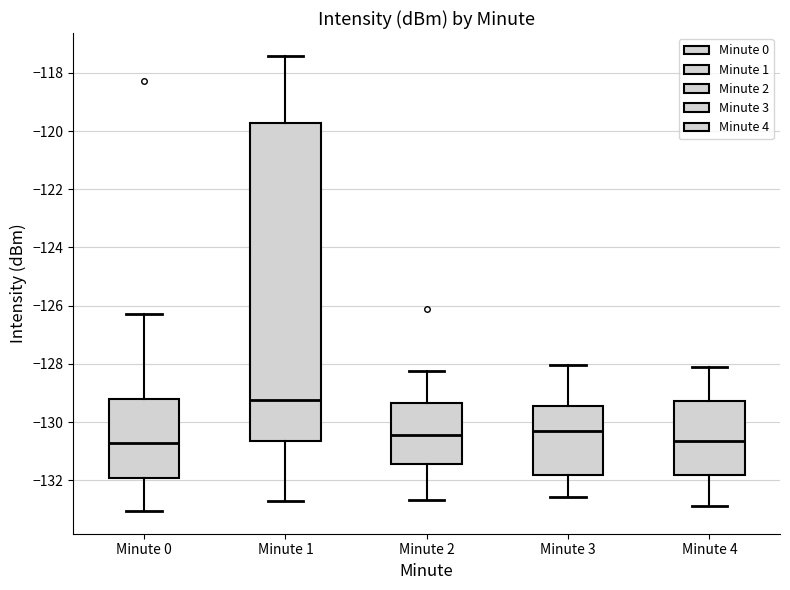

Which box has the highest median line?

Minute 1